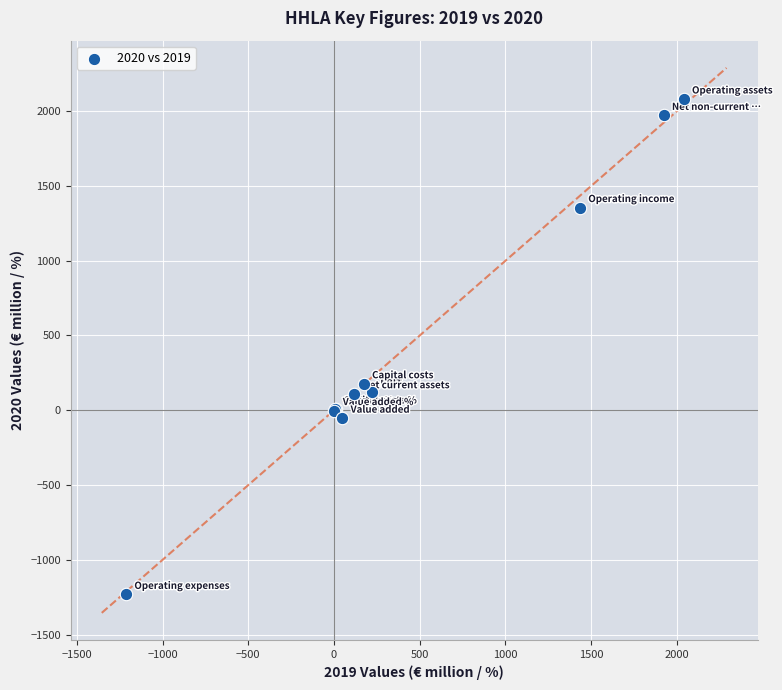

What Y value in the scatter plot is closest to 424?

176.9